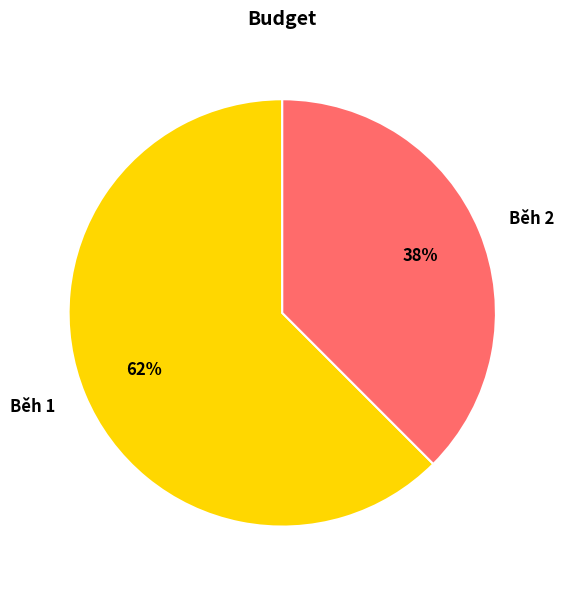

The Běh 2 slice represents 38% of the pie. True or false?

True